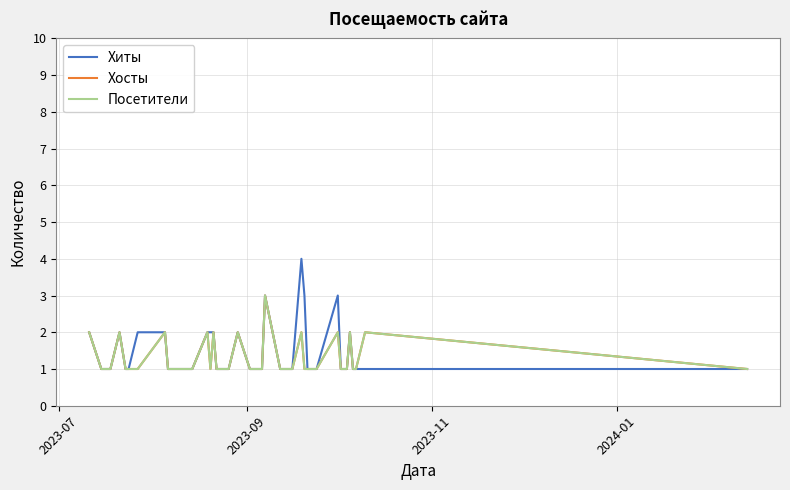

Is this an area chart (filled region under the line)?

No